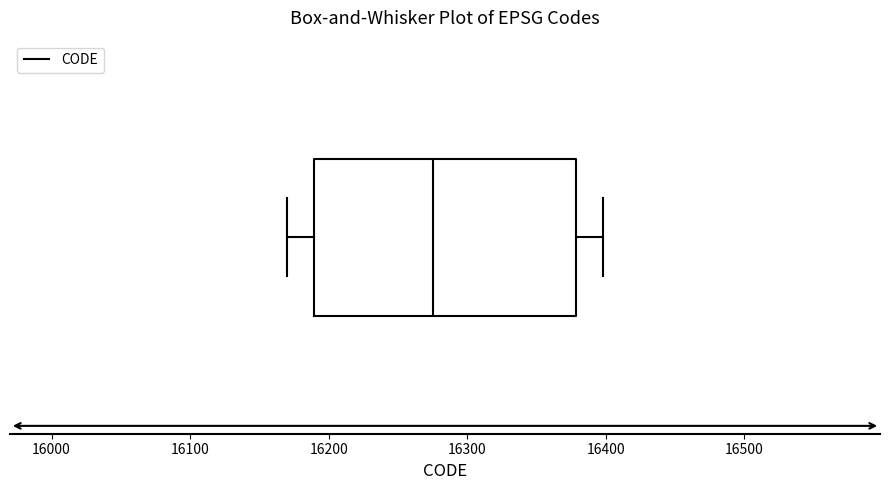

Read this box plot against the x-axis: the position of the median line, the range covered by the box, and the ends of both whiskers. The values are not printed on the chart, so give them approximately, as read against the axis.

median 16280, box 16190 to 16380, whiskers 16170 to 16400